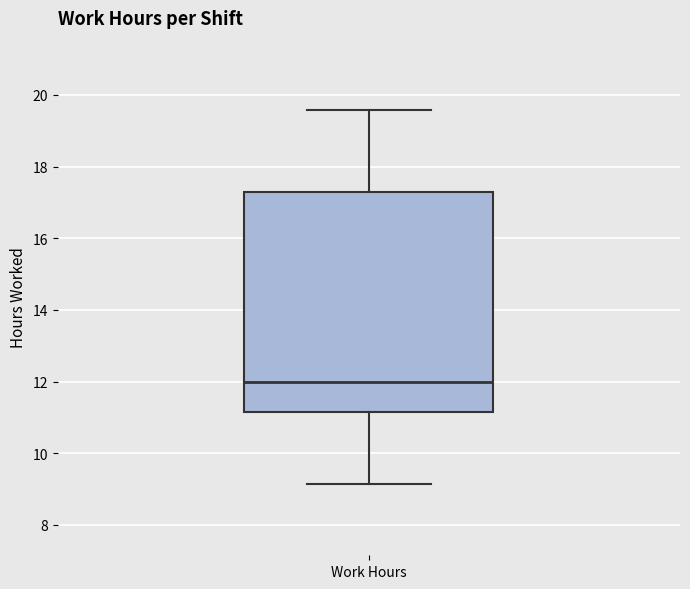

Where does the lower whisker of the box for Work Hours end on the y-axis? The values are not printed on the chart, so give them approximately, as read against the axis.

9.2